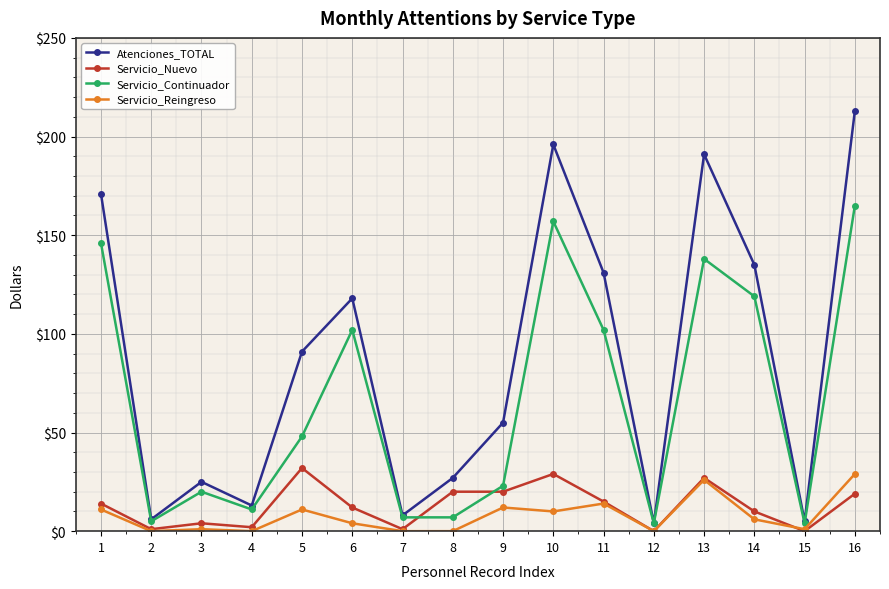

How many interior local peaks does the Servicio_Continuador series have?

4